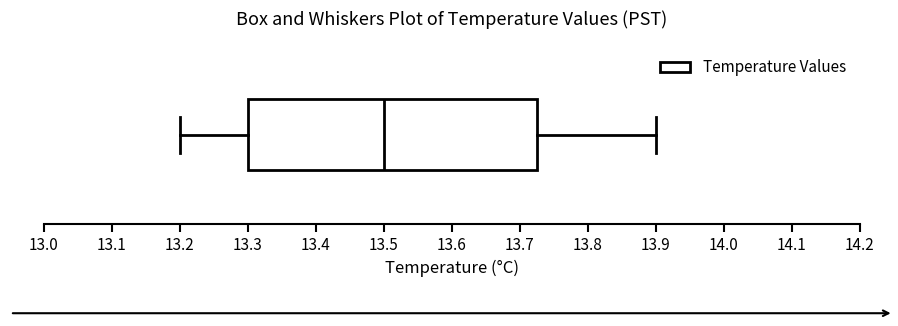

Read this box plot against the x-axis: the position of the median line, the range covered by the box, and the ends of both whiskers. The values are not printed on the chart, so give them approximately, as read against the axis.

median 13.50, box 13.30 to 13.73, whiskers 13.20 to 13.90